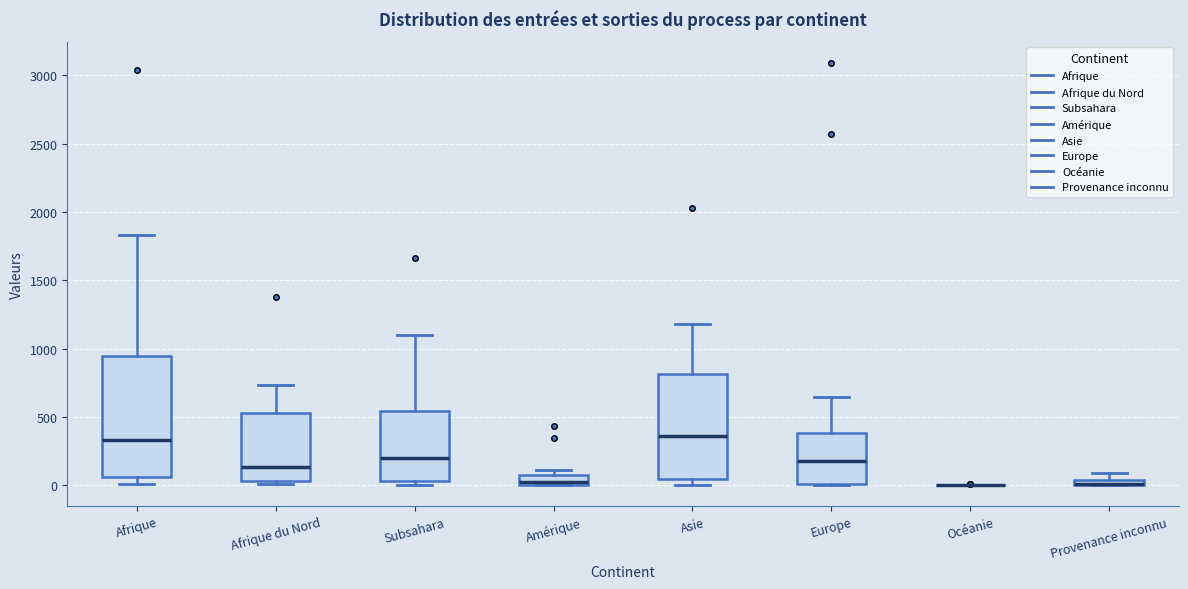

Which box is the tallest, from its lower edge to its upper edge?

Afrique